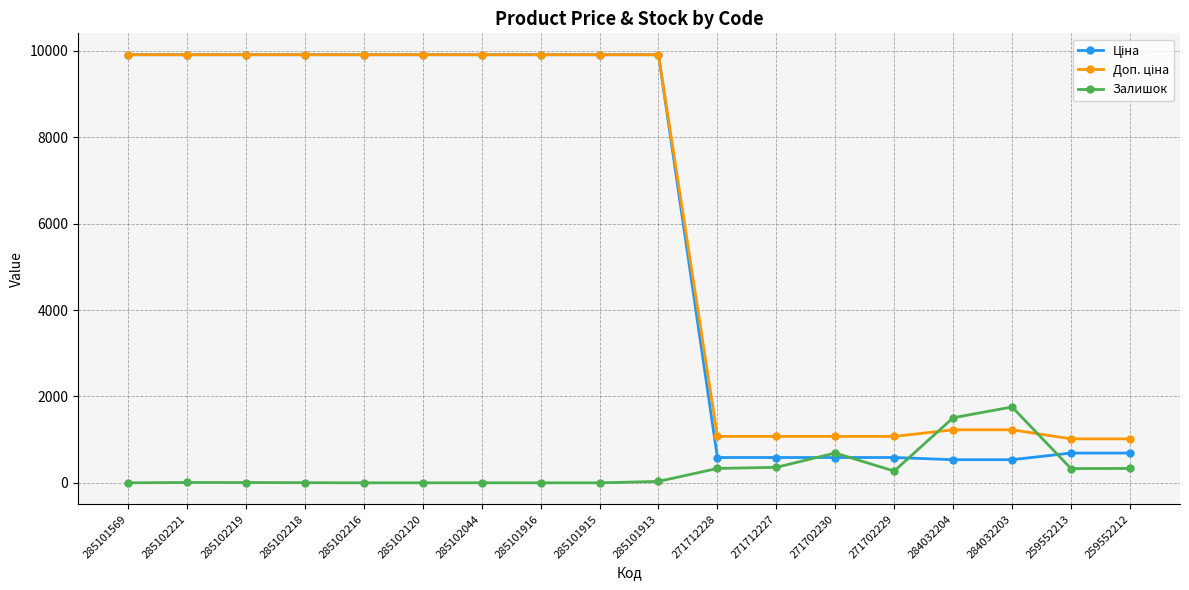

What is the maximum value for Залишок?

1756.0